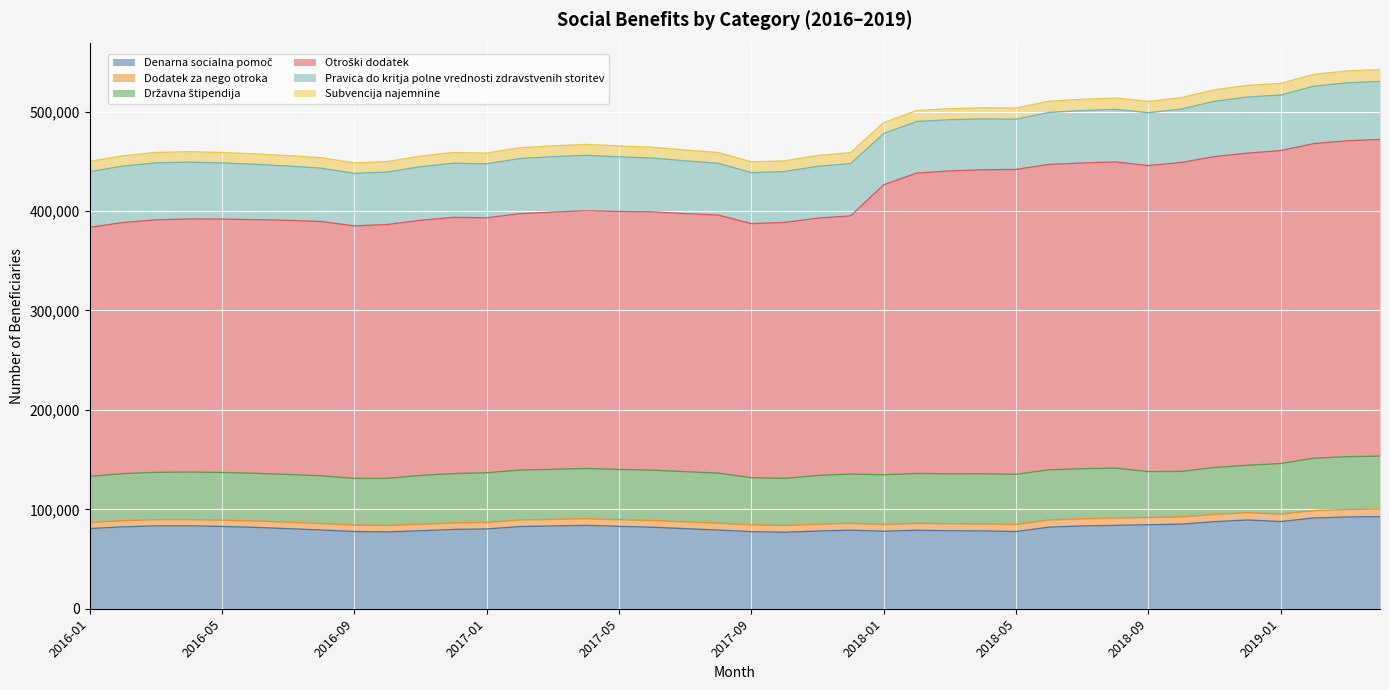

What is the difference between the second highest and minimum values in the Državna štipendija series?

7322